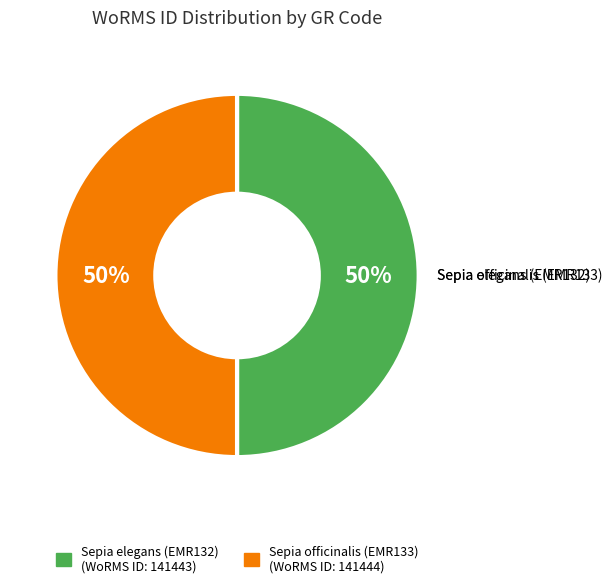

To the nearest percent, what portion does Sepia officinalis (EMR133) represent?

50%